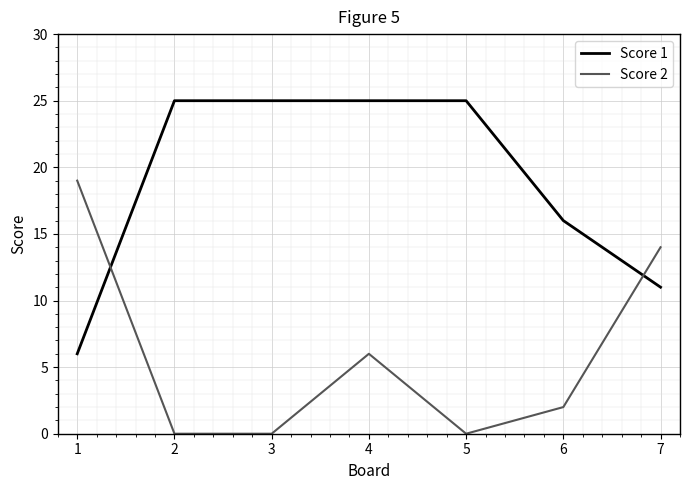

What is the maximum value for Score 1?

25